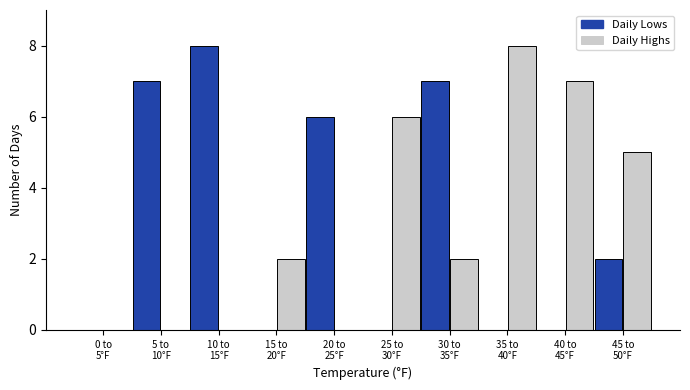

What is the maximum value for Daily Highs?

8